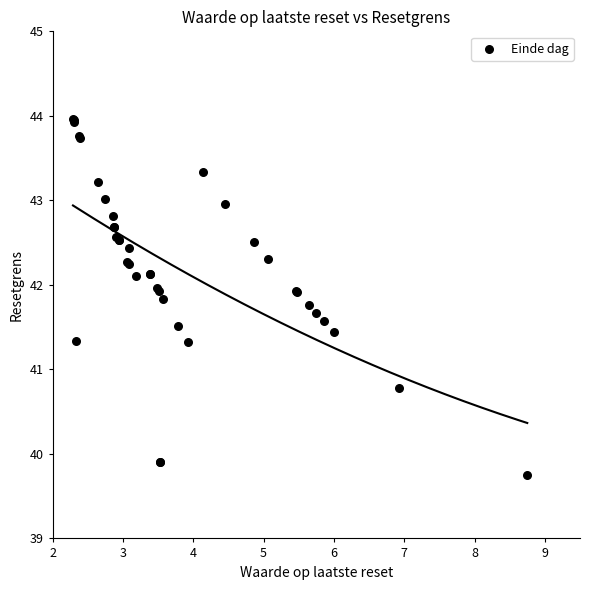

What Y value in the scatter plot is closest to 41?

40.8